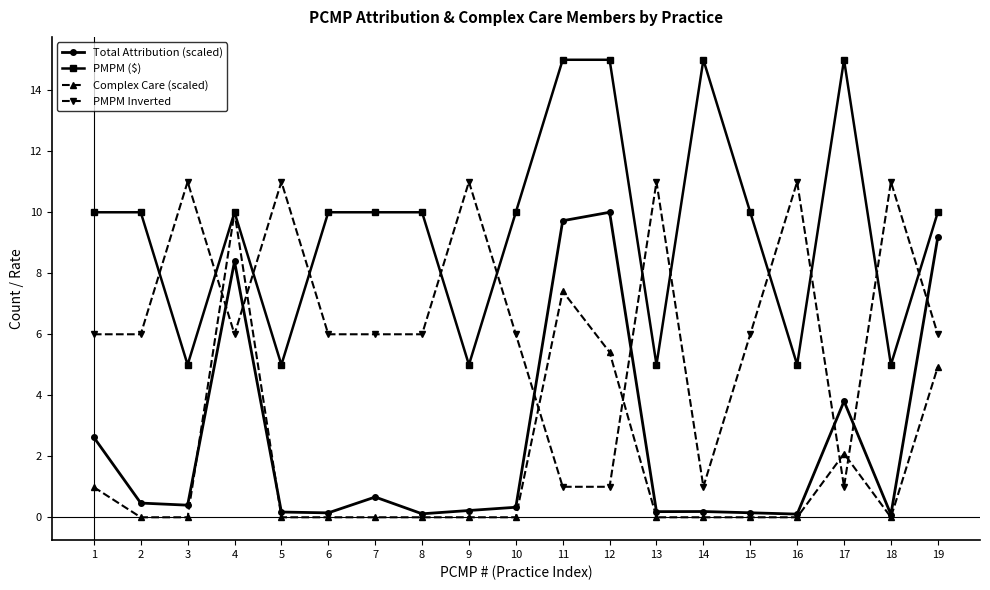

After their last crossing, which series has the higher values: PMPM Inverted or Total Attribution (scaled)?

Total Attribution (scaled)